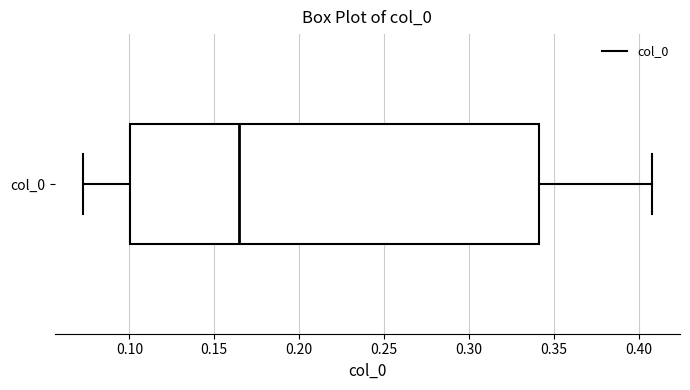

Transcribe this box plot: give where the median line is, the range the box spans, and where the two whiskers end, as read against the x-axis. The values are not printed on the chart, so give them approximately, as read against the axis.

median 0.165, box 0.100 to 0.340, whiskers 0.075 to 0.405